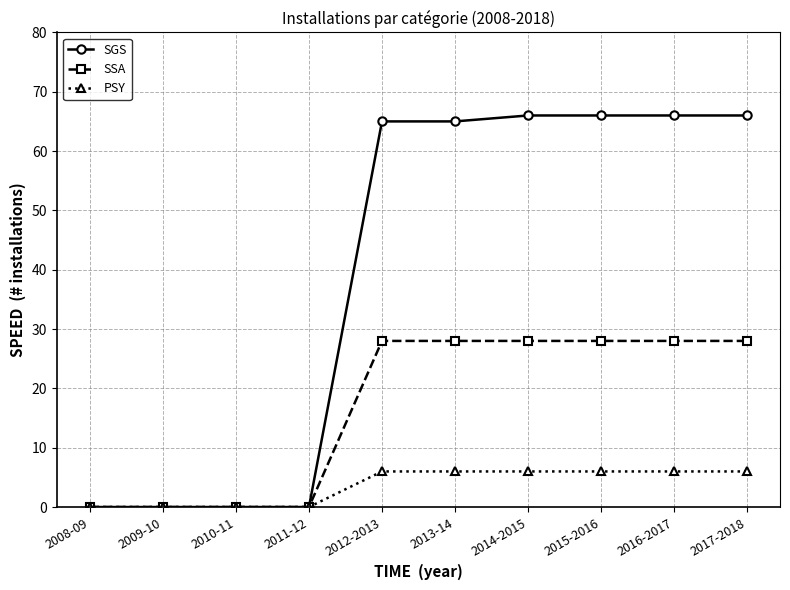

What is the maximum value shown in the chart?

66